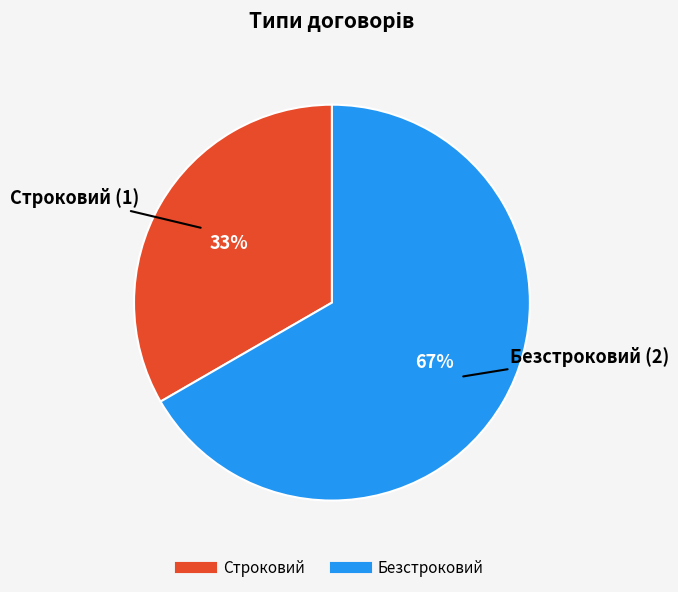

Combined, do Безстроковий and Строковий account for over 50%?

Yes